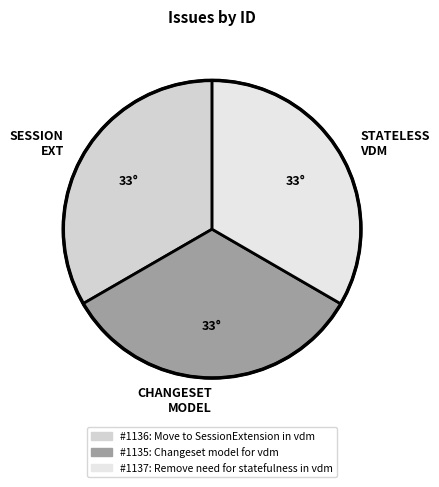

True or false: SESSION EXT accounts for 33% of the total.

True